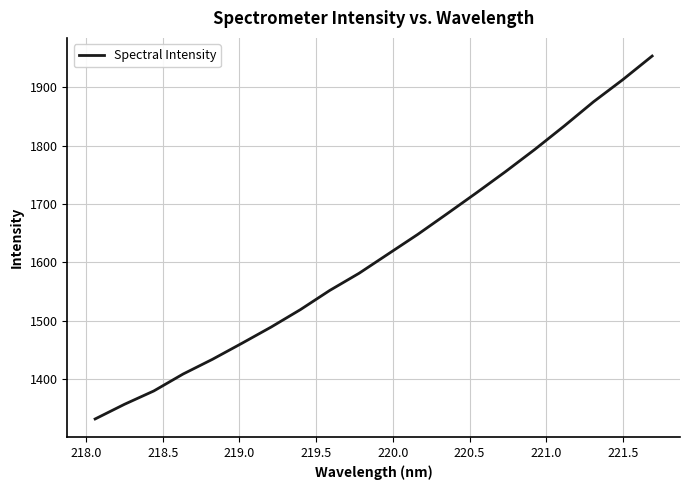

What is the greatest value displayed?

1953.2